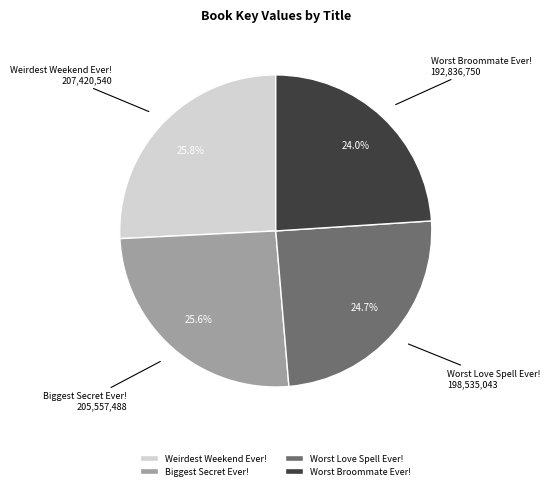

Which category has the smallest portion of the pie?

Worst Broommate Ever!